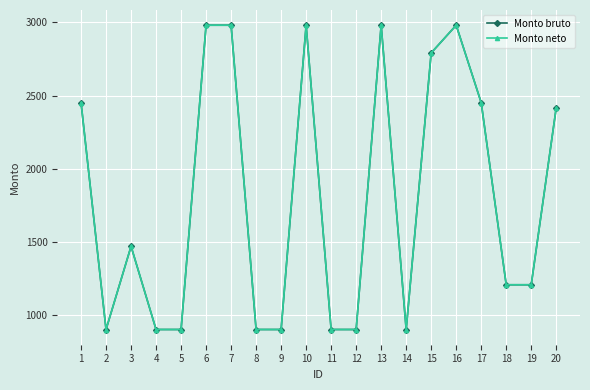

Is this an area chart (filled region under the line)?

No